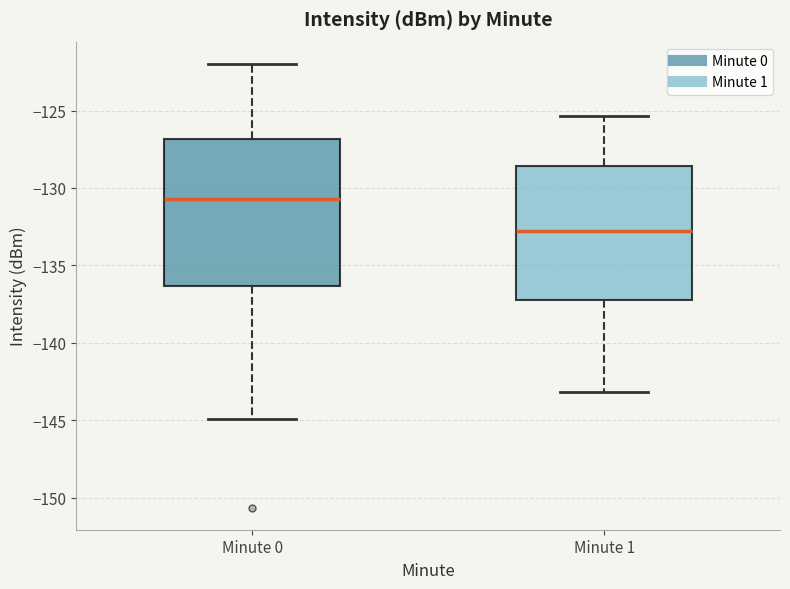

Reading left to right, transcribe this box plot: for each box, give where its median line is, the range the box spans, and where its two whiskers end, as read against the y-axis. The values are not printed on the chart, so give them approximately, as read against the axis.

Minute 0: median -130.5, box -136.5 to -127.0, whiskers -145.0 to -122.0
Minute 1: median -133.0, box -137.0 to -128.5, whiskers -143.0 to -125.5